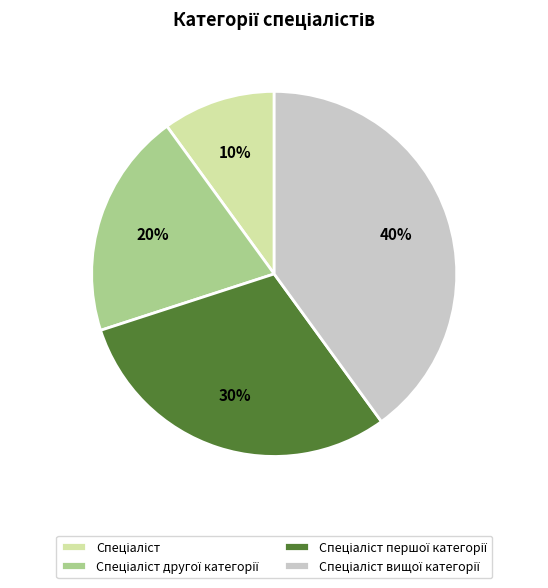

Is there a majority slice in this chart?

No